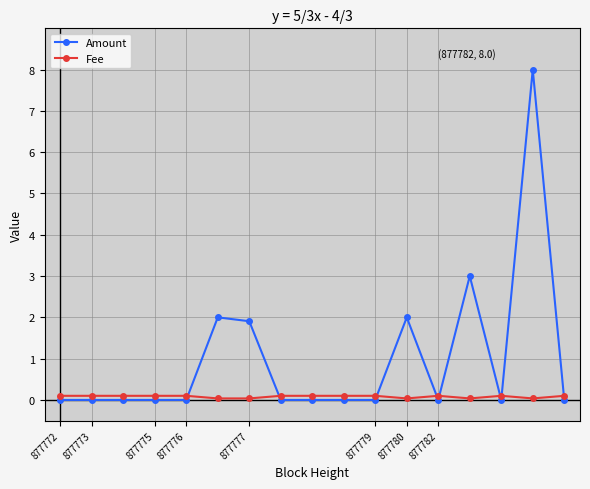

True or false: Amount has more than 2 interior local peaks.

True